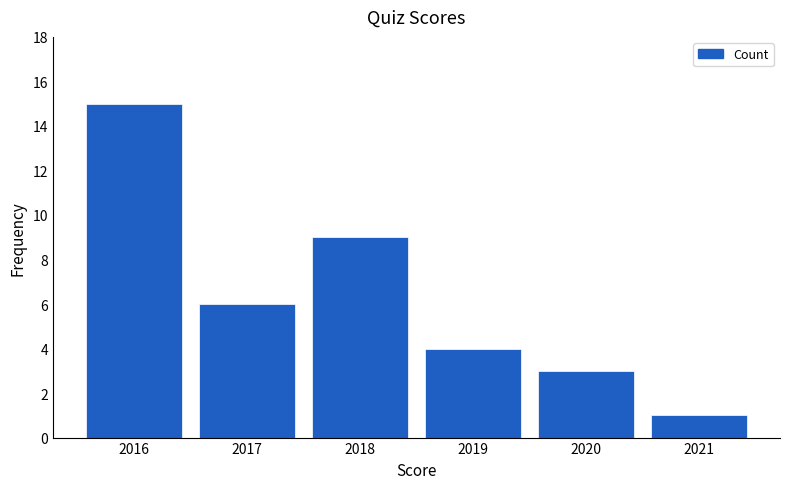

Reading left to right, extract all data points from this chart.

15	6	9	4	3	1